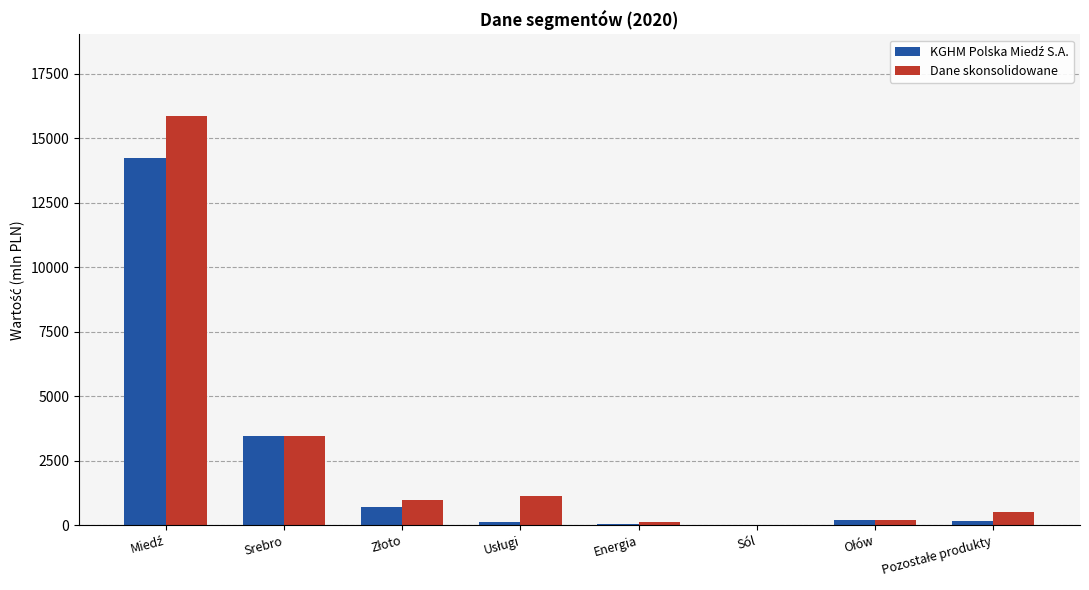

What is the greatest value displayed?

15861